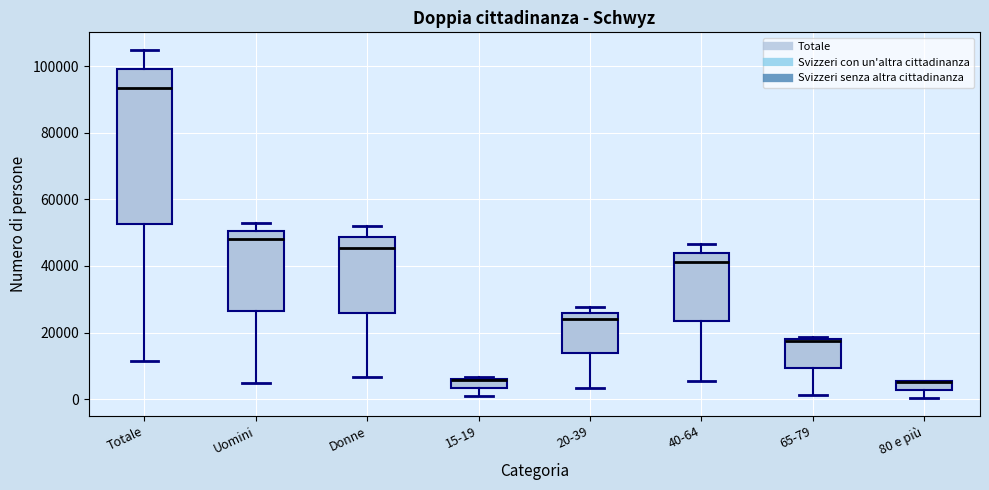

Where is the upper edge of the box for 20-39 on the y-axis? The values are not printed on the chart, so give them approximately, as read against the axis.

26000